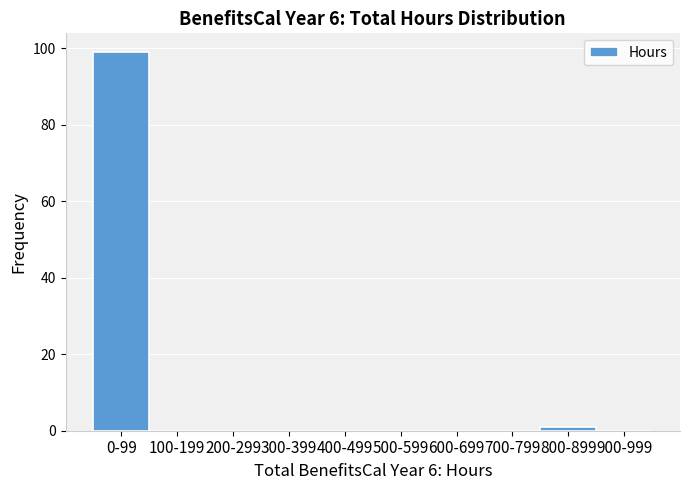

Reading left to right, transcribe all the data shown in this chart.

0-99=99	100-199=0	200-299=0	300-399=0	400-499=0	500-599=0	600-699=0	700-799=0	800-899=1	900-999=0